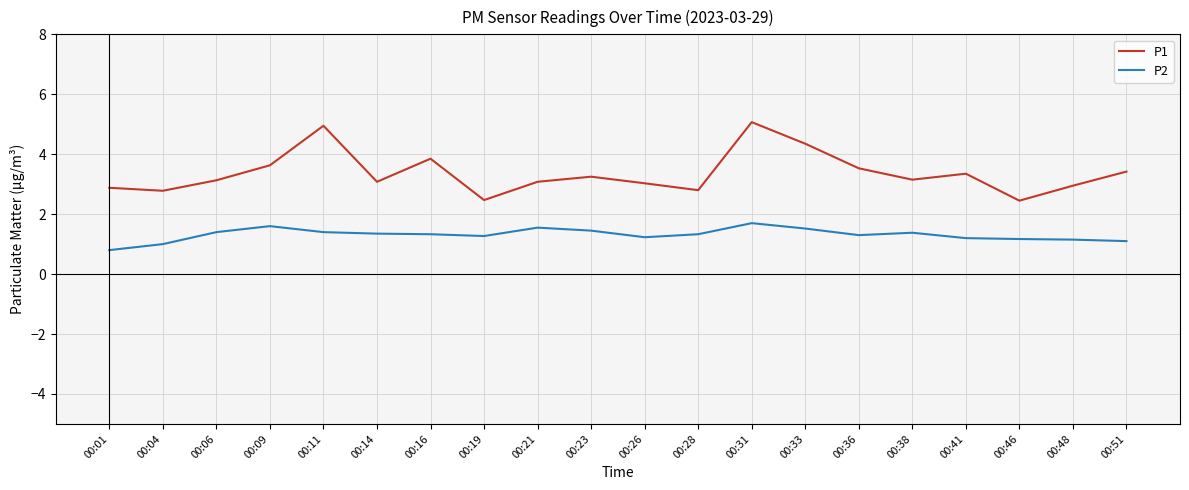

What is the lowest value of the P1 series?

2.5